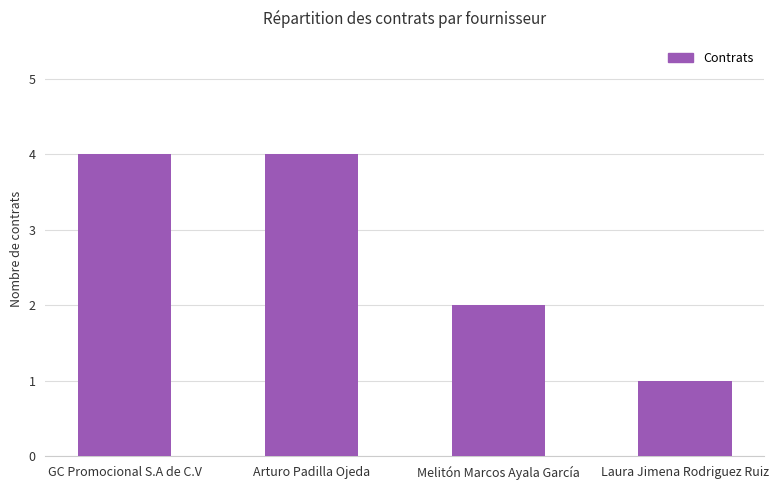

What is the label of the 1st bar from the left?

GC Promocional S.A de C.V